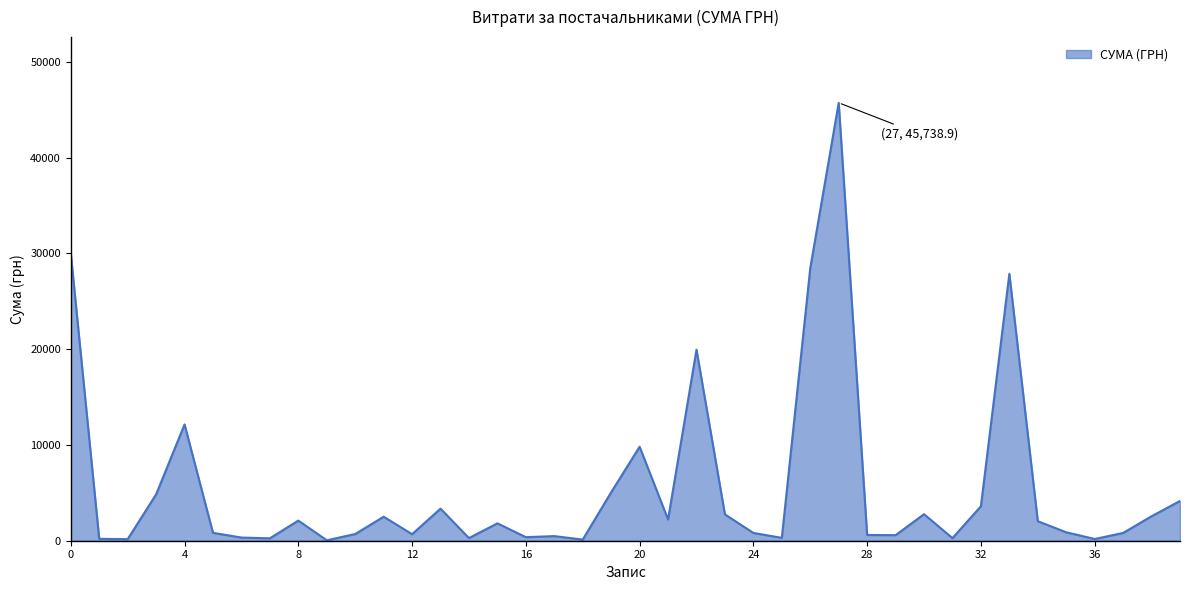

What is the difference between the maximum and minimum values?

45694.4